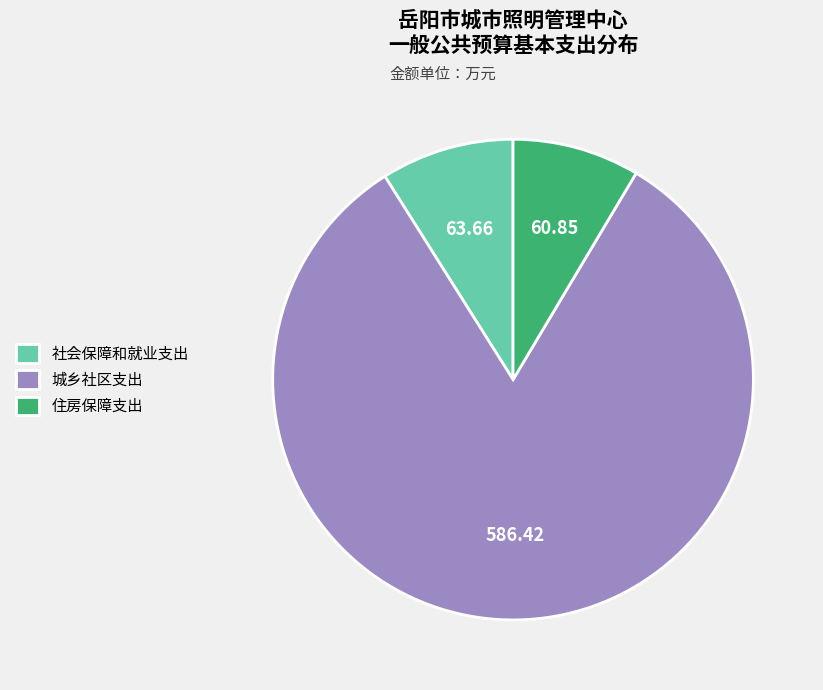

The 住房保障支出 slice represents 16% of the pie. True or false?

False